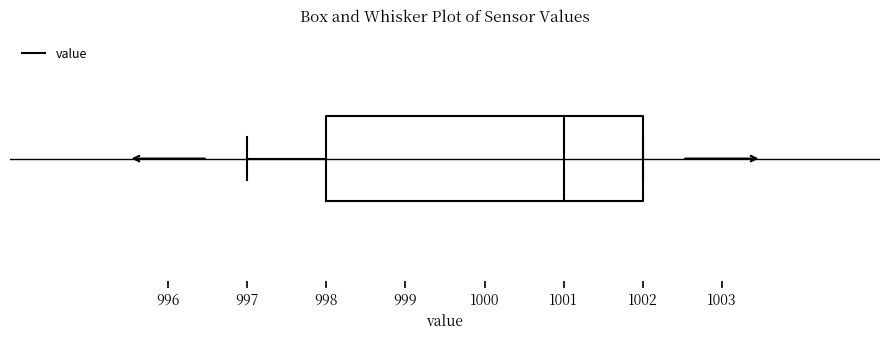

Read this box plot against the x-axis: the position of the median line, the range covered by the box, and the ends of both whiskers. The values are not printed on the chart, so give them approximately, as read against the axis.

median 1001, box 998 to 1002, whiskers 997 to 1002